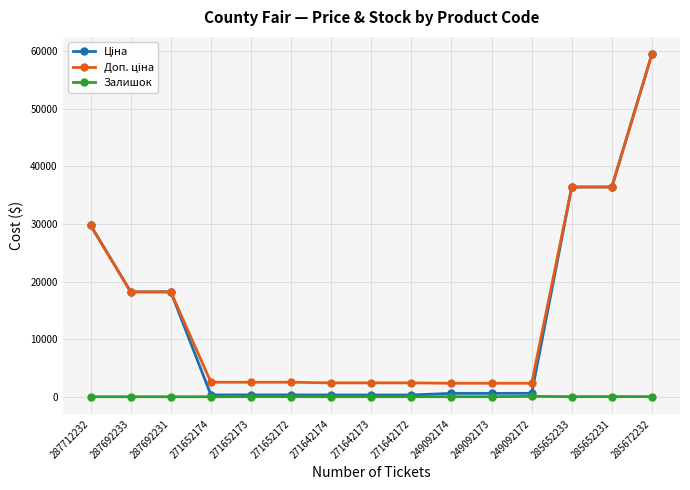

Is it true that Залишок equals 9.0 at 271642172?

True